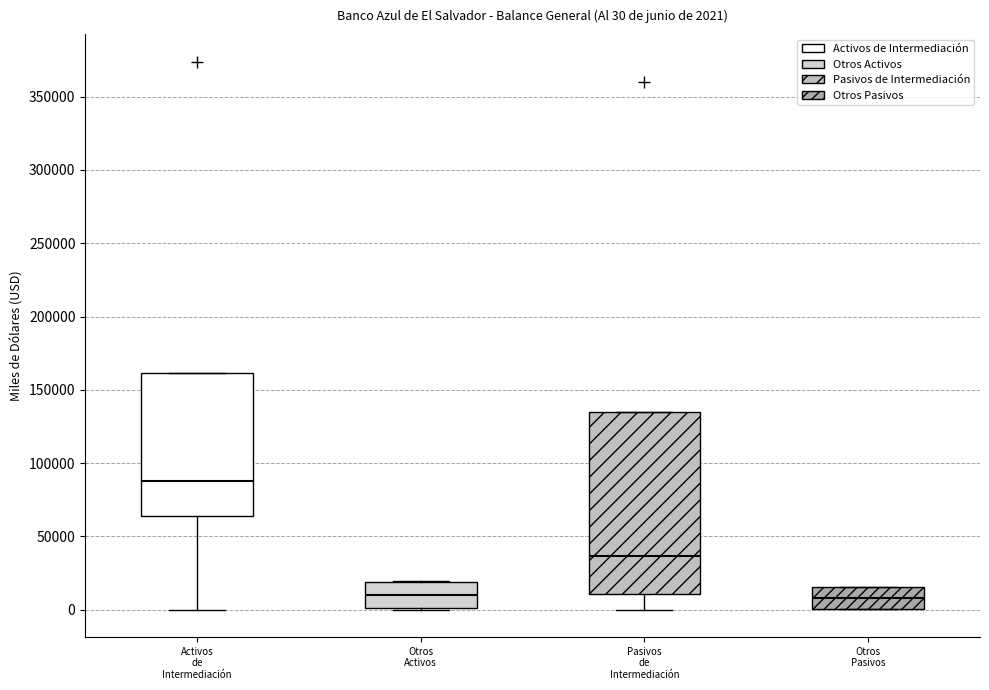

Which box is the tallest, from its lower edge to its upper edge?

Pasivos de Intermediación